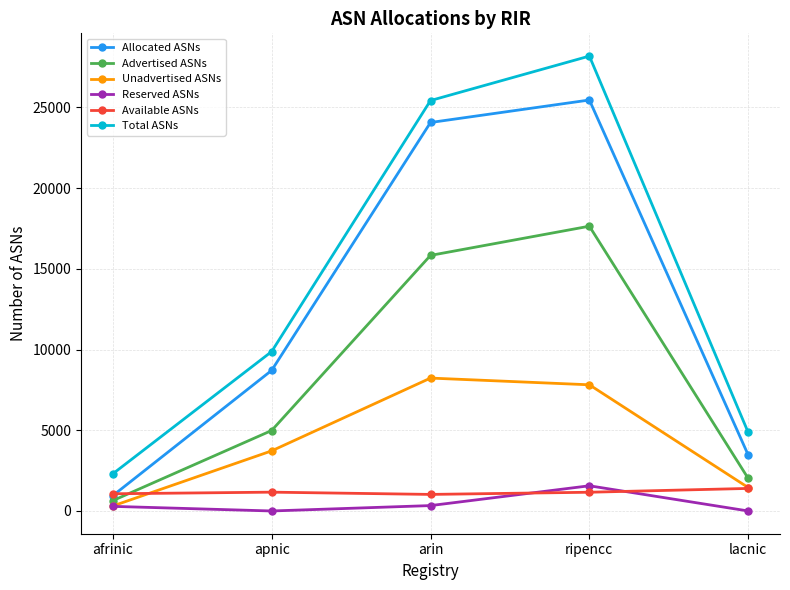

What are all the series names shown in the legend?

Allocated ASNs, Advertised ASNs, Unadvertised ASNs, Reserved ASNs, Available ASNs, Total ASNs